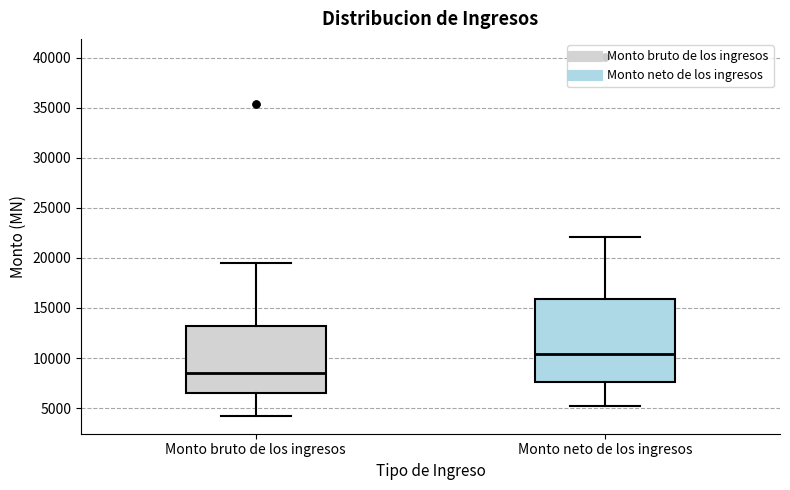

Reading left to right, transcribe this box plot: for each box, give where its median line is, the range the box spans, and where its two whiskers end, as read against the y-axis. The values are not printed on the chart, so give them approximately, as read against the axis.

Monto bruto de los ingresos: median 8500, box 6500 to 13000, whiskers 4000 to 19500
Monto neto de los ingresos: median 10500, box 7500 to 16000, whiskers 5000 to 22000